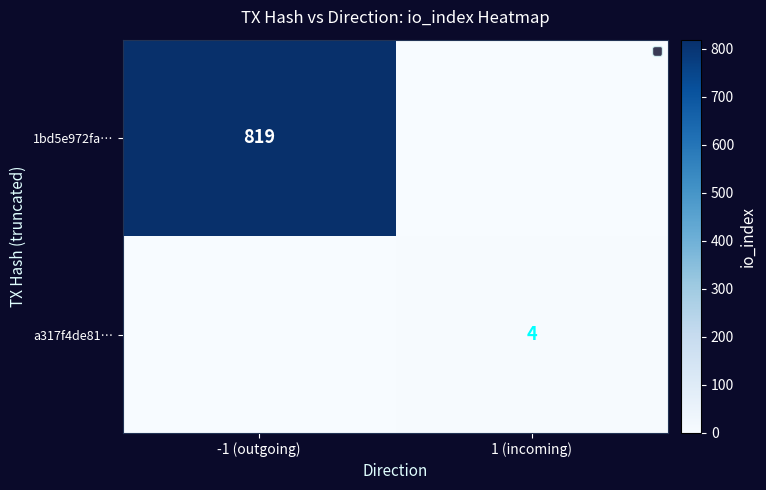

The 1bd5e972fa… series shows 1355 at -1 (outgoing). True or false?

False